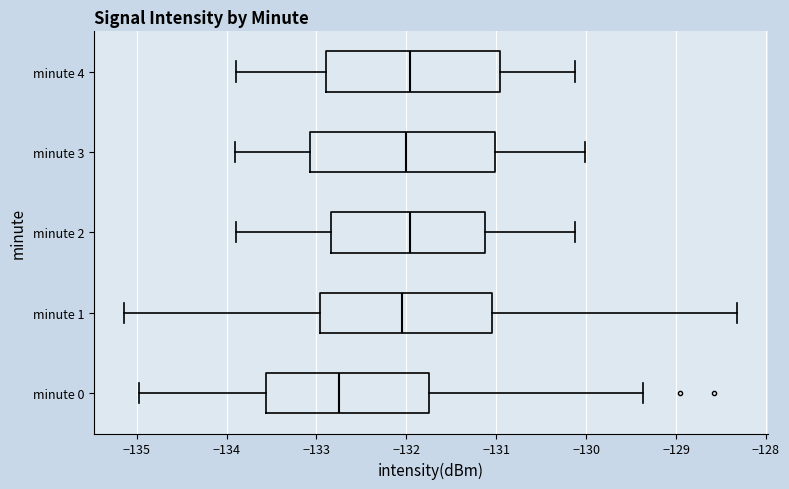

Reading bottom to top, read every box against the x-axis: the position of its median line, the range the box covers, and the ends of its whiskers. The values are not printed on the chart, so give them approximately, as read against the axis.

minute 0: median -132.7, box -133.6 to -131.7, whiskers -135.0 to -129.4
minute 1: median -132.0, box -133.0 to -131.0, whiskers -135.1 to -128.3
minute 2: median -132.0, box -132.8 to -131.1, whiskers -133.9 to -130.1
minute 3: median -132.0, box -133.1 to -131.0, whiskers -133.9 to -130.0
minute 4: median -132.0, box -132.9 to -131.0, whiskers -133.9 to -130.1